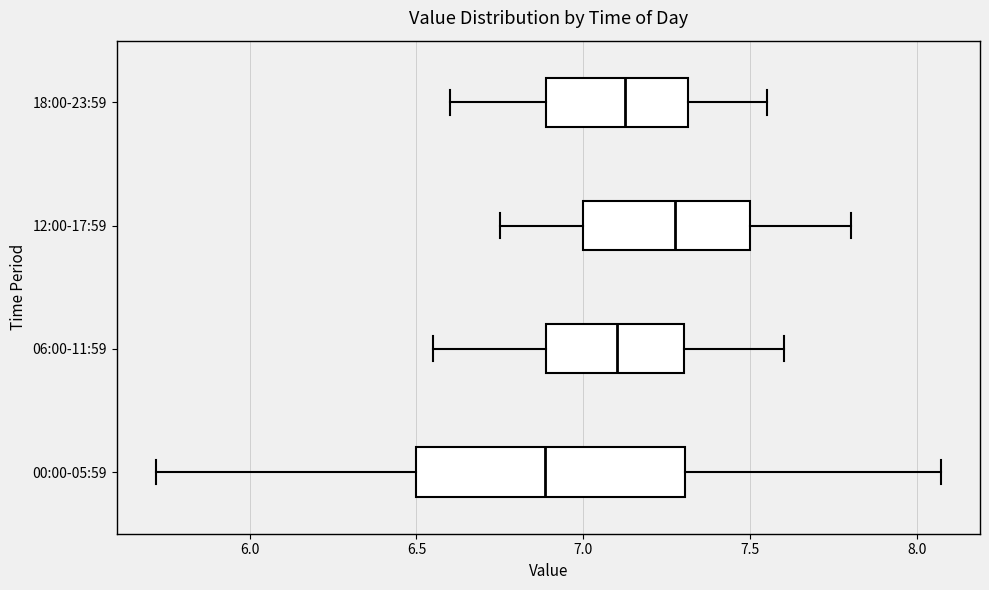

Where does the right whisker of the box for 00:00-05:59 end on the x-axis? The values are not printed on the chart, so give them approximately, as read against the axis.

8.05